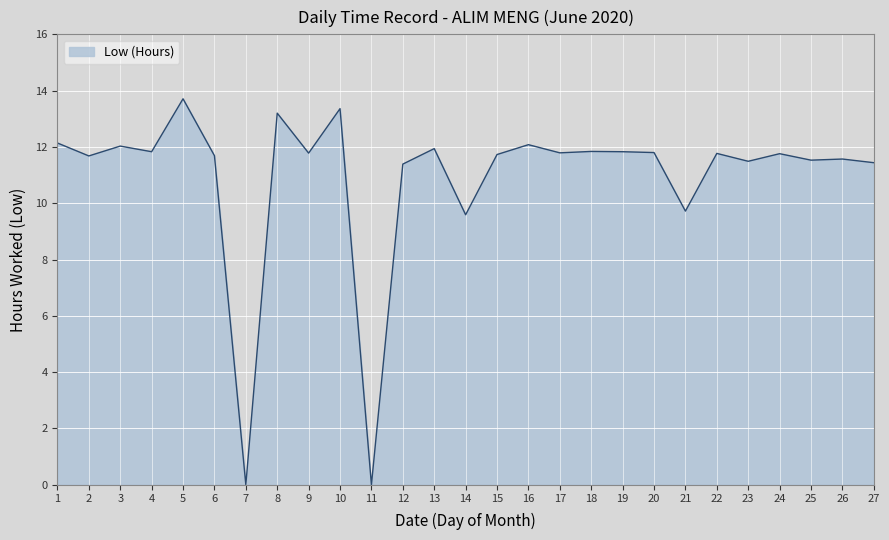

Approximately how many times larger is the value at 24 compared to 15?

1.0